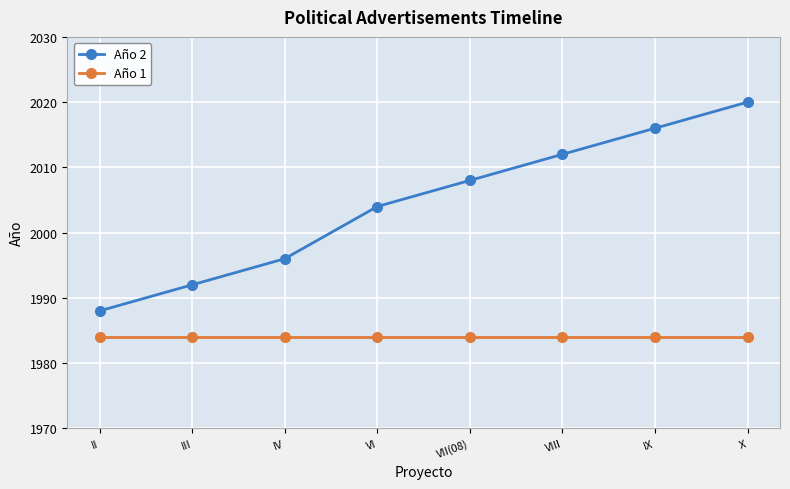

Reading left to right, transcribe all the data shown in this chart.

Año 2: II=1988	III=1992	IV=1996	VI=2004	VII(08)=2008	VIII=2012	IX=2016	X=2020
Año 1: II=1984	III=1984	IV=1984	VI=1984	VII(08)=1984	VIII=1984	IX=1984	X=1984